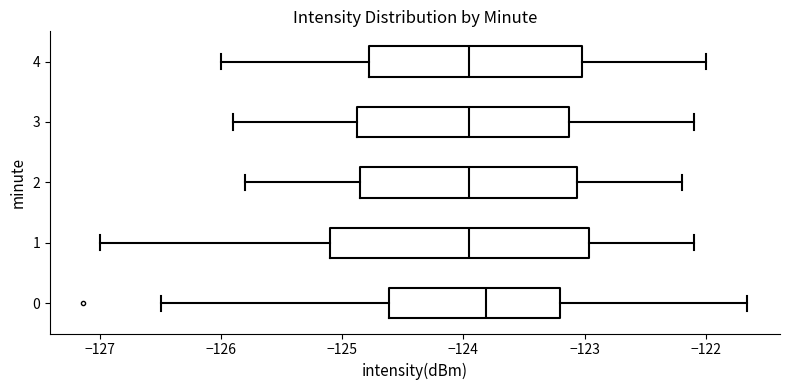

Comparing the boxes themselves (not the whiskers), which one is the widest?

1